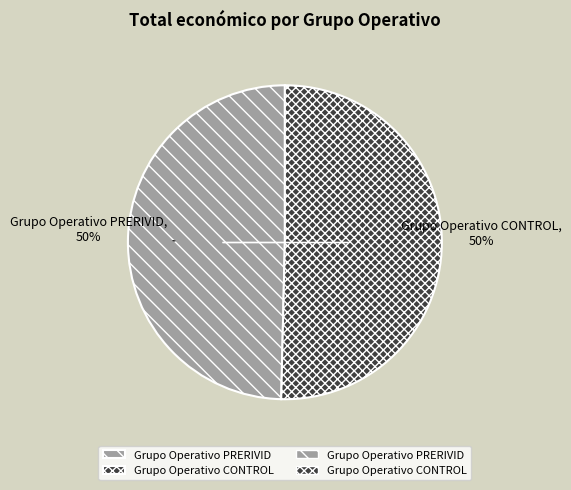

Is it true that Grupo Operativo PRERIVID is 50% of the pie?

True